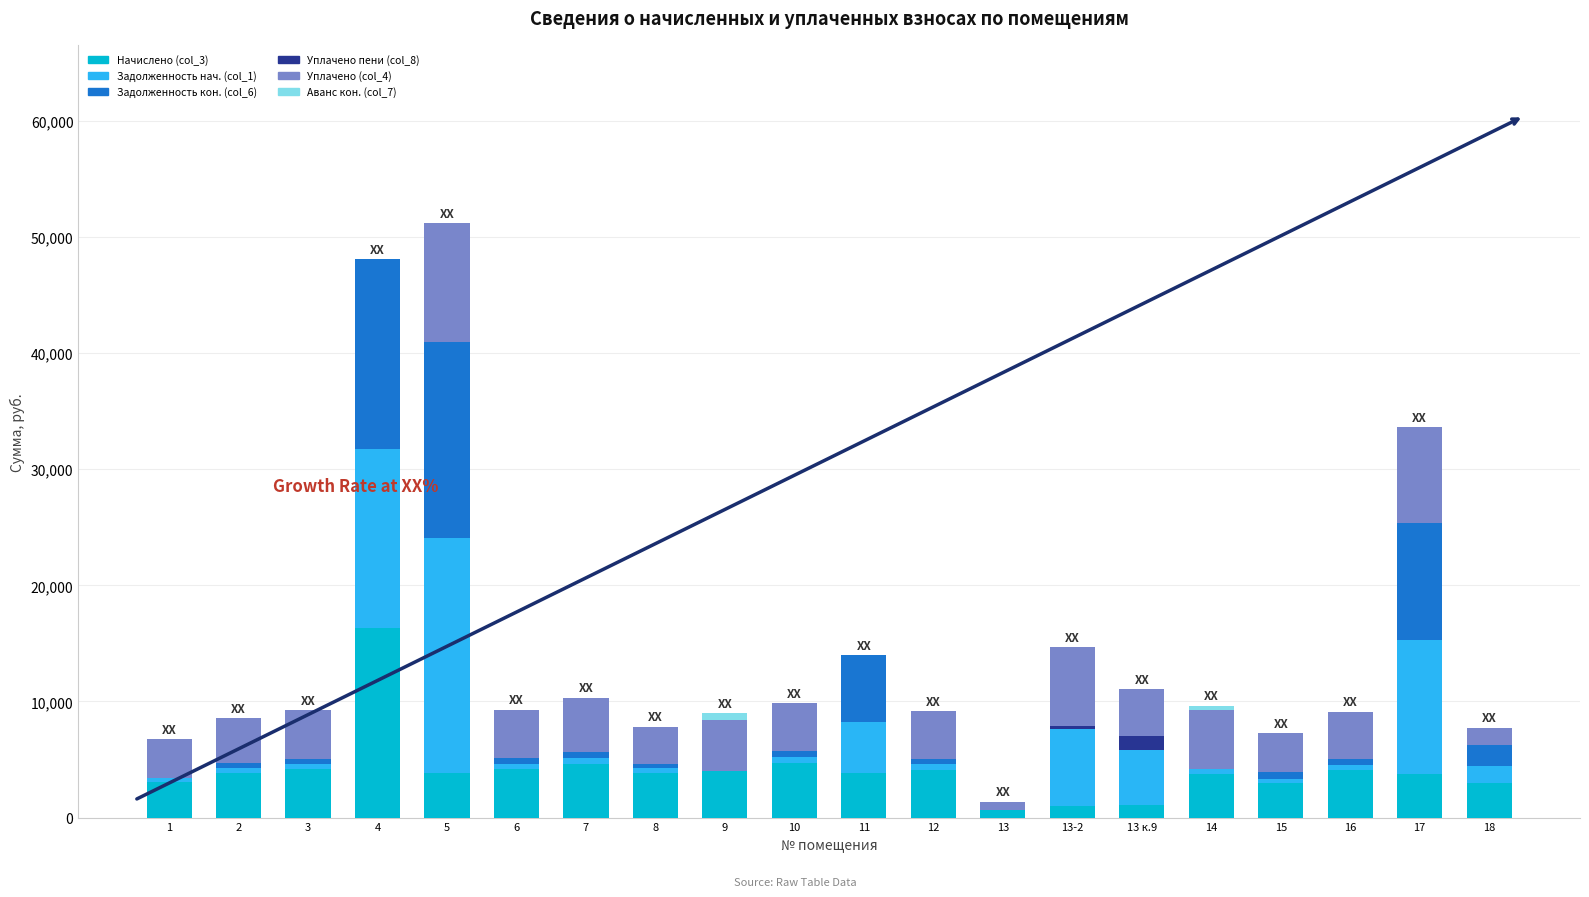

True or false: Уплачено (col_4) has a value of 3854.2 at 2.

True